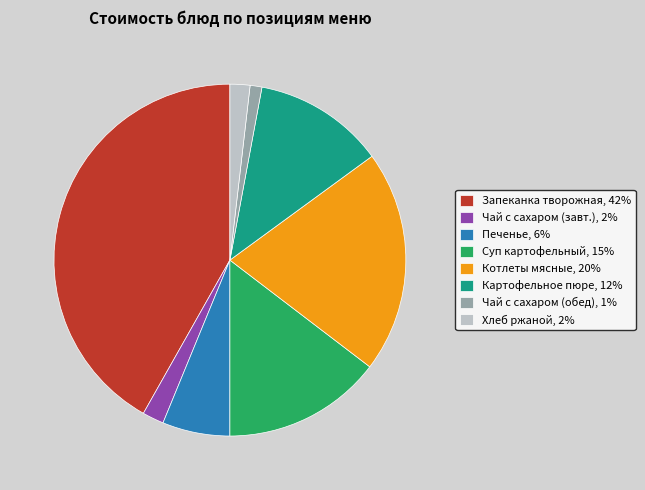

Does Суп картофельный, 15% account for over 50% of the chart?

No